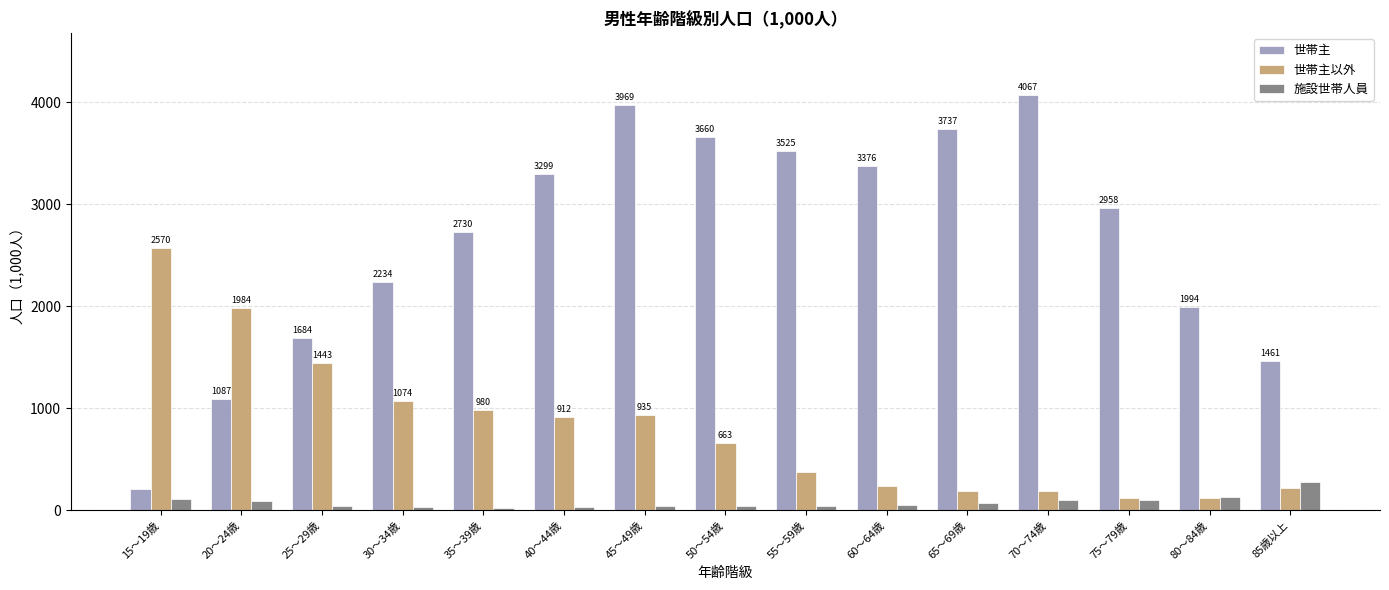

What is the difference between the maximum and minimum values in the 施設世帯人員 series?

246.7